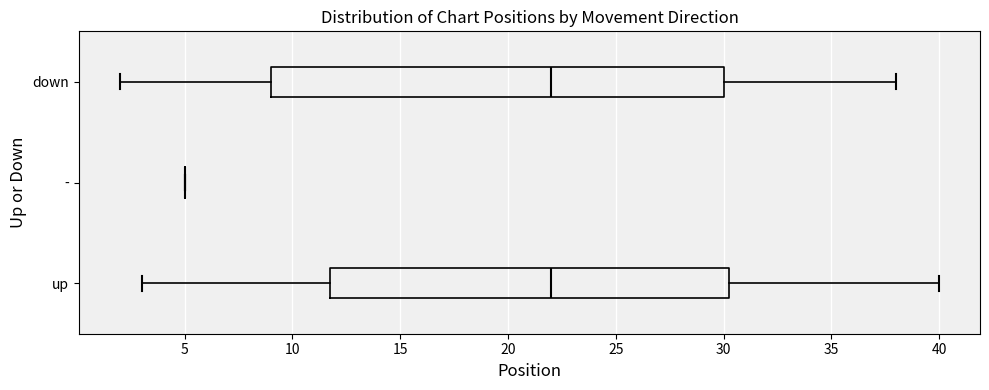

Where does the median line of the box for up sit on the x-axis? The values are not printed on the chart, so give them approximately, as read against the axis.

22.0